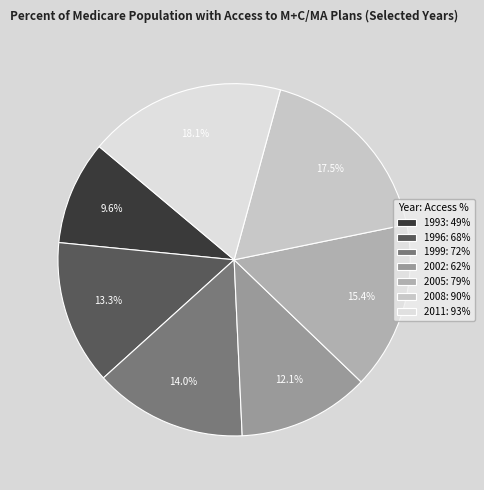

Count the number of slices in the pie.

7